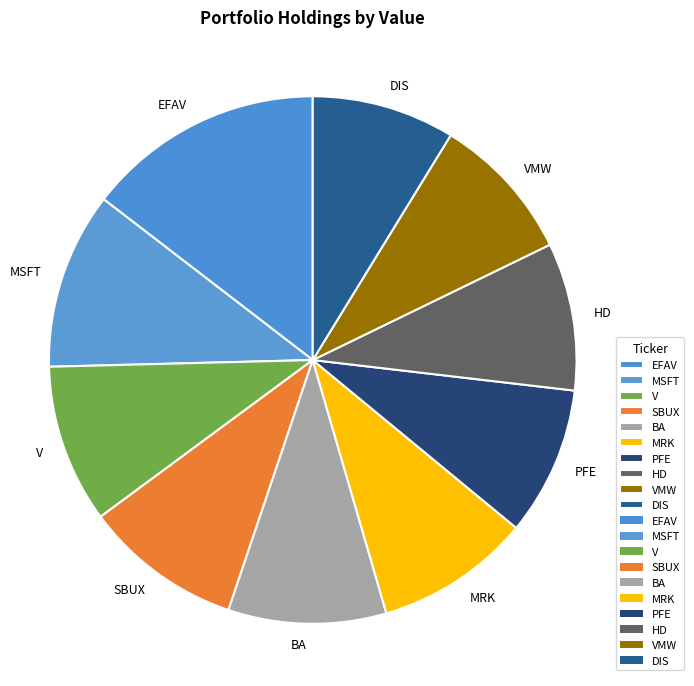

Approximately how many times larger is the value at PFE compared to HD?

1.0